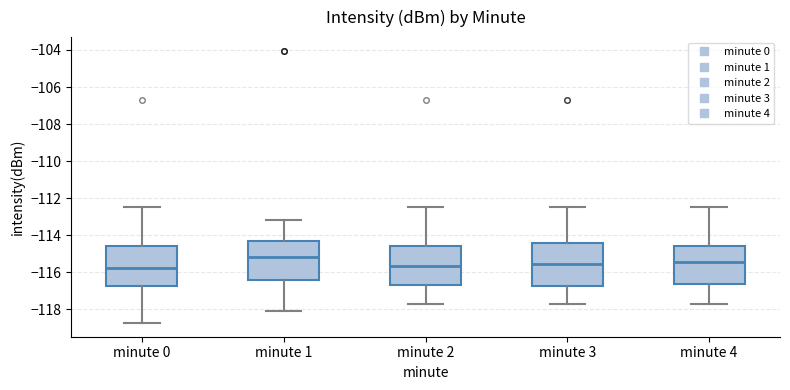

Reading left to right, transcribe this box plot: for each box, give where its median line is, the range the box spans, and where its two whiskers end, as read against the y-axis. The values are not printed on the chart, so give them approximately, as read against the axis.

minute 0: median -115.8, box -116.8 to -114.6, whiskers -118.8 to -112.4
minute 1: median -115.2, box -116.4 to -114.4, whiskers -118.0 to -113.2
minute 2: median -115.6, box -116.8 to -114.6, whiskers -117.8 to -112.4
minute 3: median -115.6, box -116.8 to -114.4, whiskers -117.8 to -112.4
minute 4: median -115.4, box -116.6 to -114.6, whiskers -117.8 to -112.4